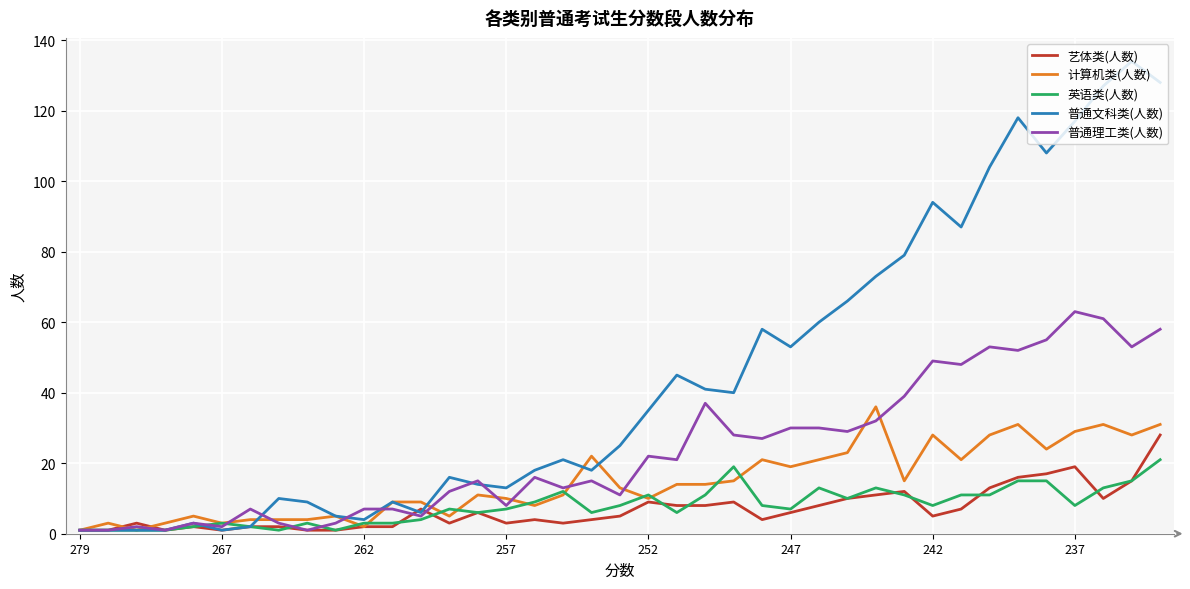

Reading left to right, list all the values displayed in this chart.

艺体类(人数): 1	1	3	1	2	1	2	2	1	1	2	2	7	3	6	3	4	3	4	5	9	8	8	9	4	6	8	10	11	12	5	7	13	16	17	19	10	15	28
计算机类(人数): 1	3	1	3	5	3	4	4	4	5	2	9	9	5	11	10	8	11	22	13	10	14	14	15	21	19	21	23	36	15	28	21	28	31	24	29	31	28	31
英语类(人数): 1	1	1	1	2	3	2	1	3	1	3	3	4	7	6	7	9	12	6	8	11	6	11	19	8	7	13	10	13	11	8	11	11	15	15	8	13	15	21
普通文科类(人数): 1	1	1	1	3	1	2	10	9	5	4	9	6	16	14	13	18	21	18	25	35	45	41	40	58	53	60	66	73	79	94	87	104	118	108	117	127	134	128
普通理工类(人数): 1	1	2	1	3	2	7	3	1	3	7	7	5	12	15	8	16	13	15	11	22	21	37	28	27	30	30	29	32	39	49	48	53	52	55	63	61	53	58